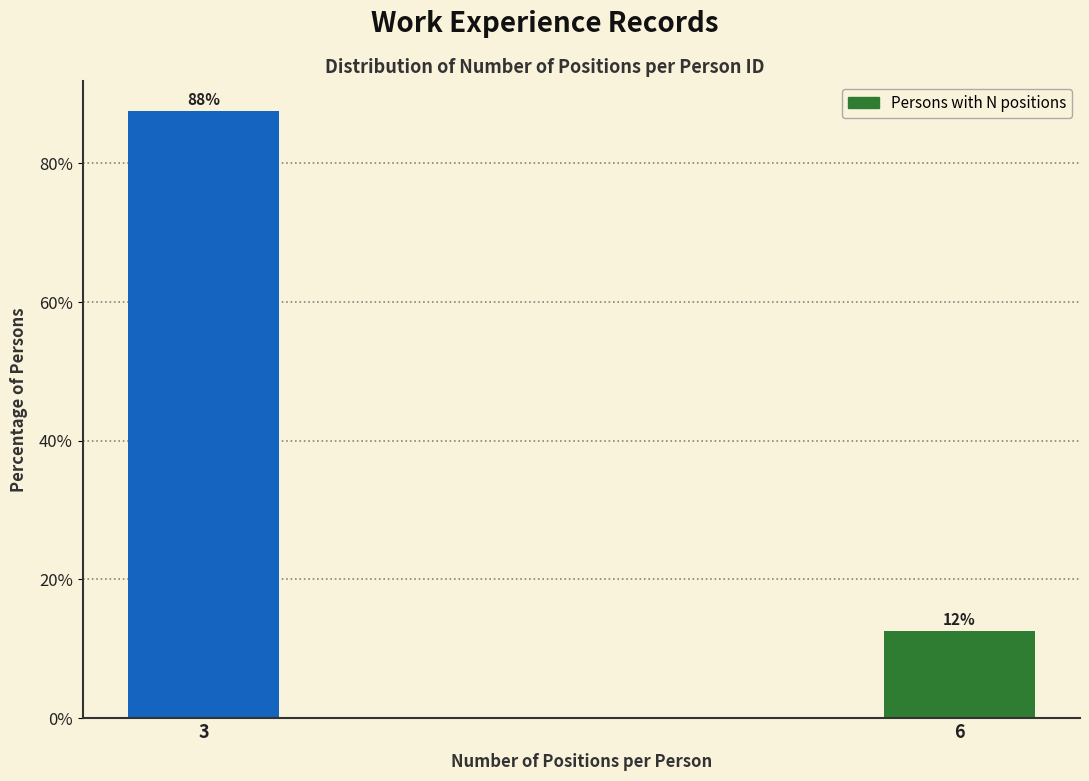

How many bars are there in total?

2